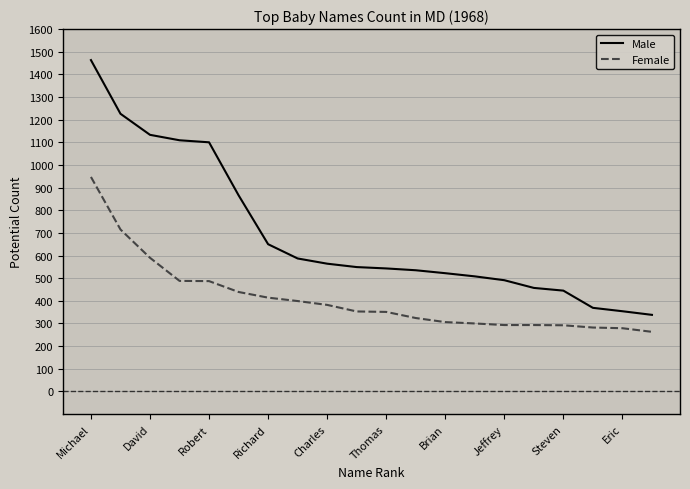

Which series has the largest total across all categories?

Male